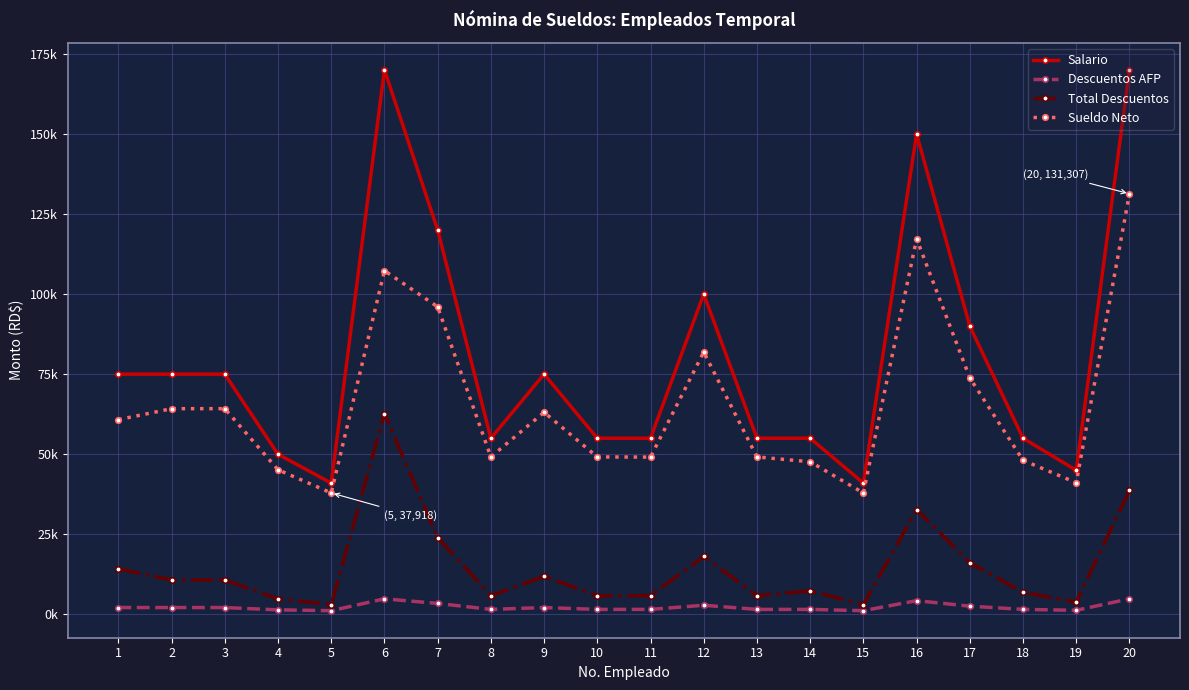

What are all the series names shown in the legend?

Salario, Descuentos AFP, Total Descuentos, Sueldo Neto